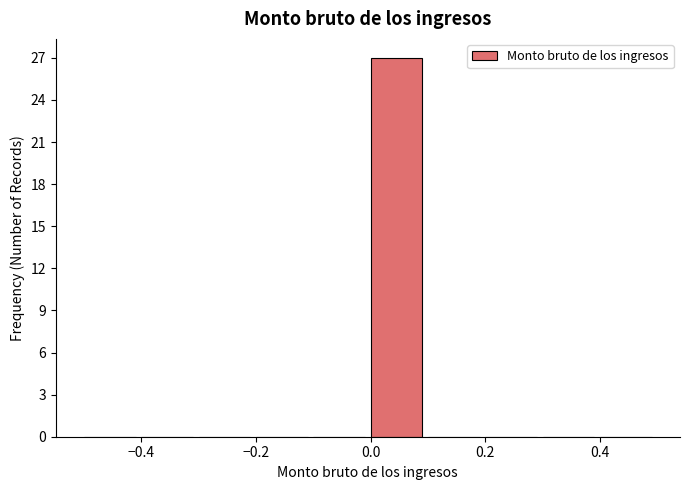

Which range on the x-axis has the tallest bar?

0.0 to 0.1